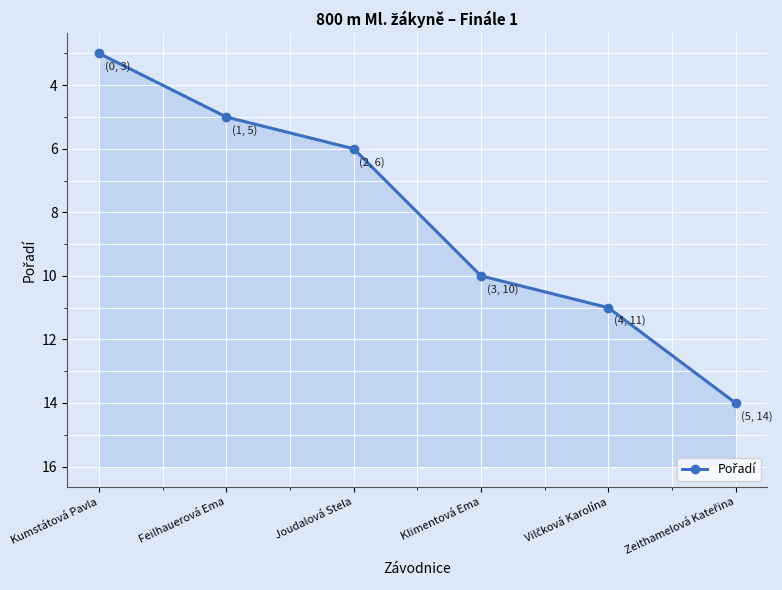

What is the change in value from Klimentová Ema to Vilčková Karolína?

+1